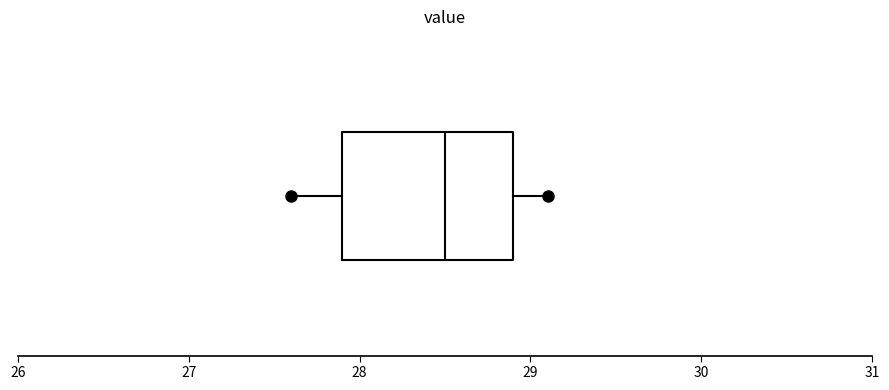

Transcribe this box plot: give where the median line is, the range the box spans, and where the two whiskers end, as read against the x-axis. The values are not printed on the chart, so give them approximately, as read against the axis.

median 28.5, box 27.9 to 28.9, whiskers 27.6 to 29.1